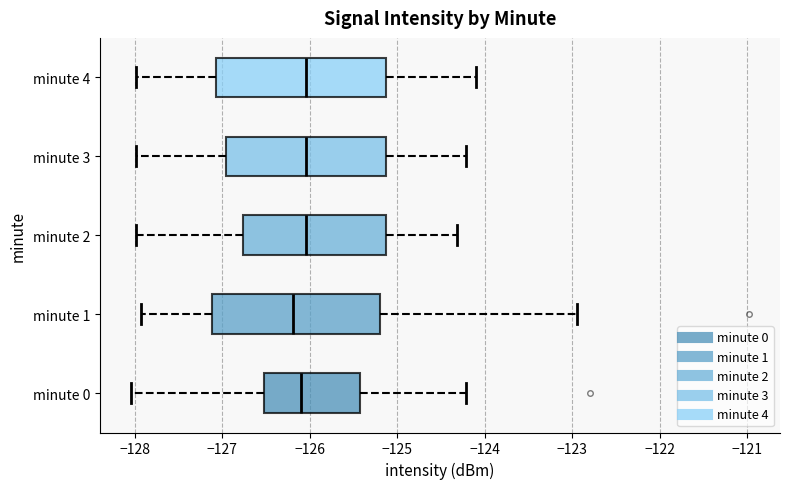

Reading bottom to top, read every box against the x-axis: the position of its median line, the range the box covers, and the ends of its whiskers. The values are not printed on the chart, so give them approximately, as read against the axis.

minute 0: median -126.1, box -126.5 to -125.4, whiskers -128.0 to -124.2
minute 1: median -126.2, box -127.1 to -125.2, whiskers -127.9 to -122.9
minute 2: median -126.0, box -126.8 to -125.1, whiskers -128.0 to -124.3
minute 3: median -126.0, box -127.0 to -125.1, whiskers -128.0 to -124.2
minute 4: median -126.0, box -127.1 to -125.1, whiskers -128.0 to -124.1